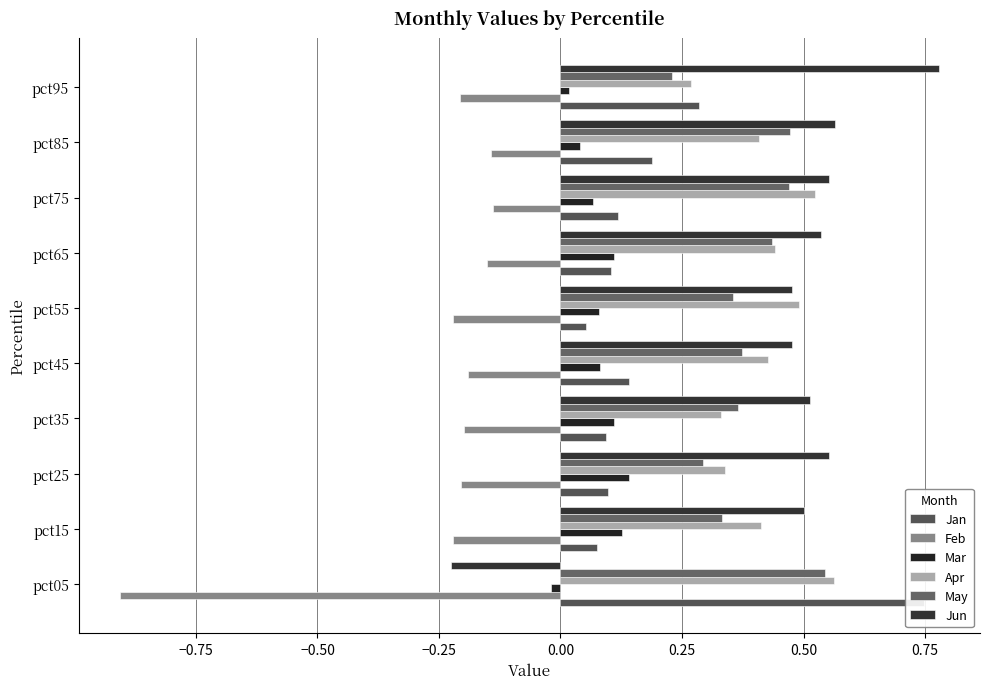

What is the difference between the maximum and minimum values in the Feb series?

0.8